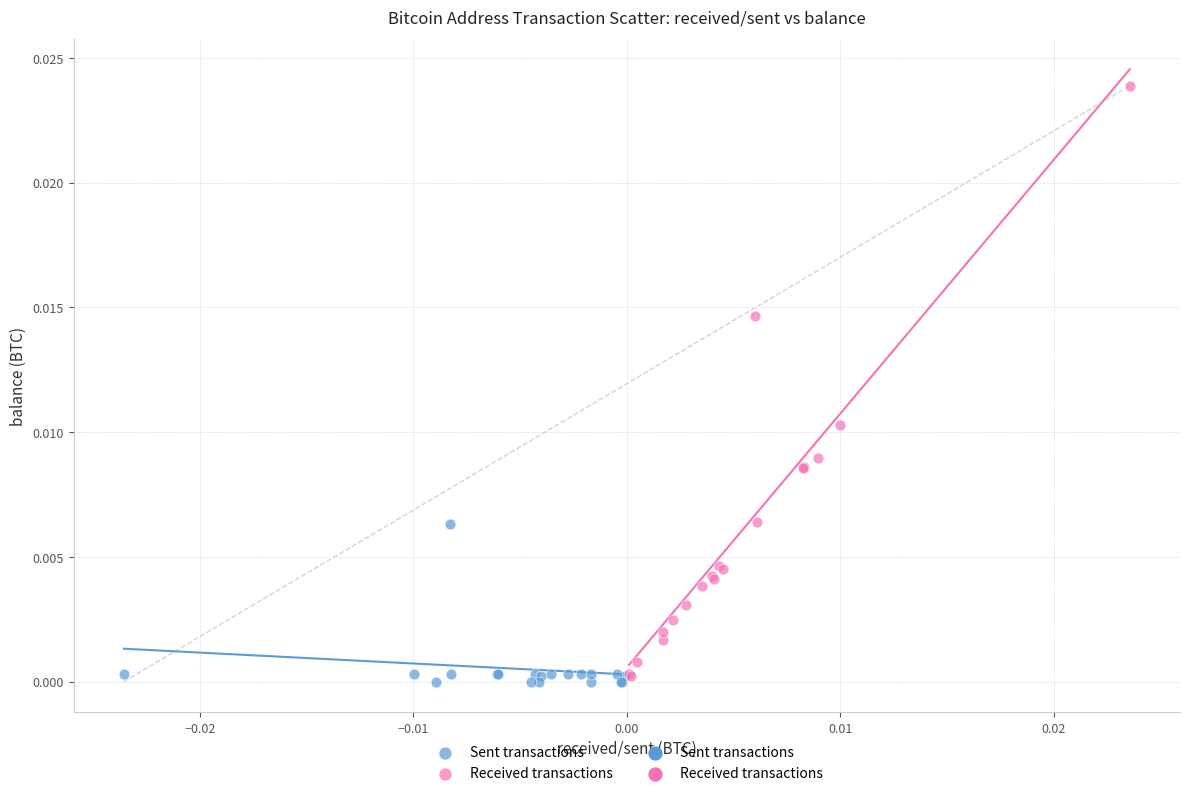

Which series contains the highest Y value?

Received transactions